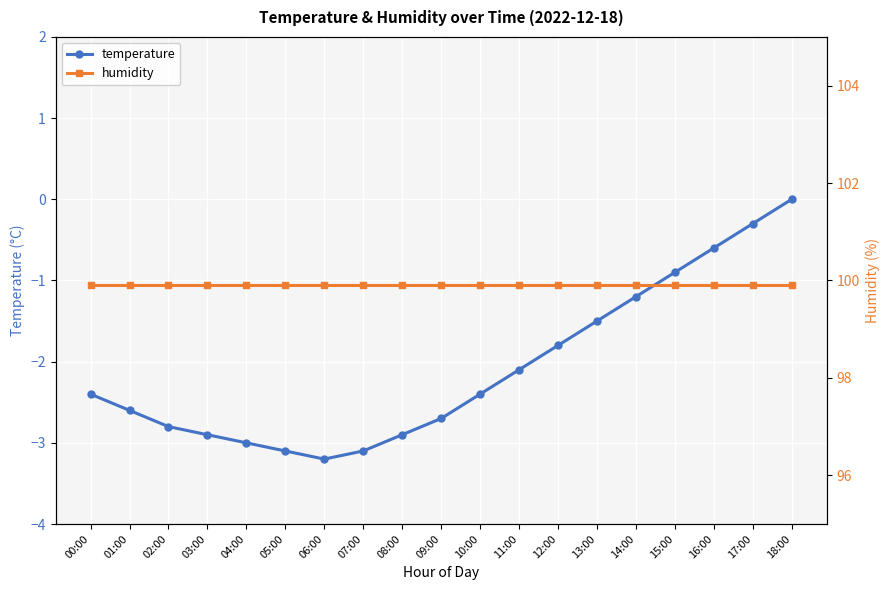

What are all the series names shown in the legend?

temperature, humidity